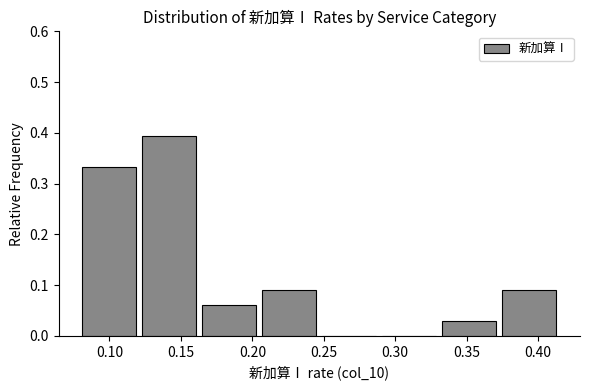

Reading left to right, list every bar in this chart as the range it spans on the x-axis followed by its height. Neither the bar edges nor the heights are printed on the chart, so give them approximately, as read against the axes.

0.081 to 0.123: 0.33
0.123 to 0.165: 0.39
0.165 to 0.207: 0.06
0.207 to 0.249: 0.09
0.249 to 0.291: 0
0.291 to 0.333: 0
0.333 to 0.375: 0.03
0.375 to 0.417: 0.09